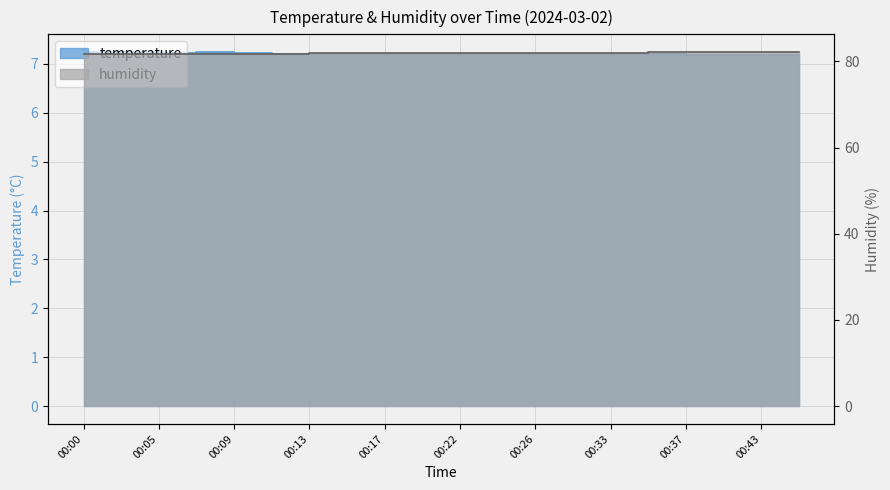

True or false: temperature and humidity intersect in this chart.

False